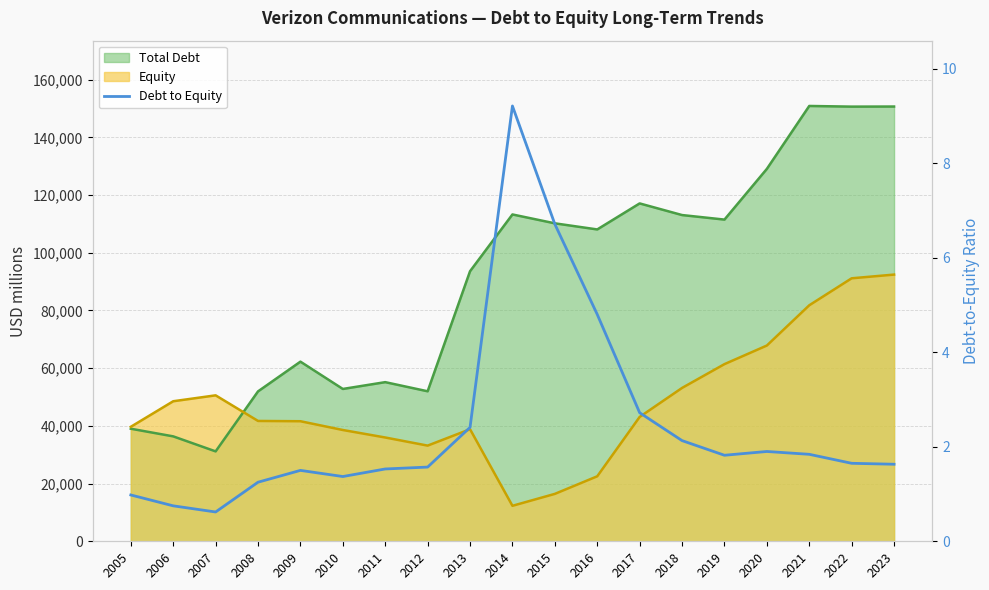

The chart shows a value of 0.2 at 2006. True or false?

False